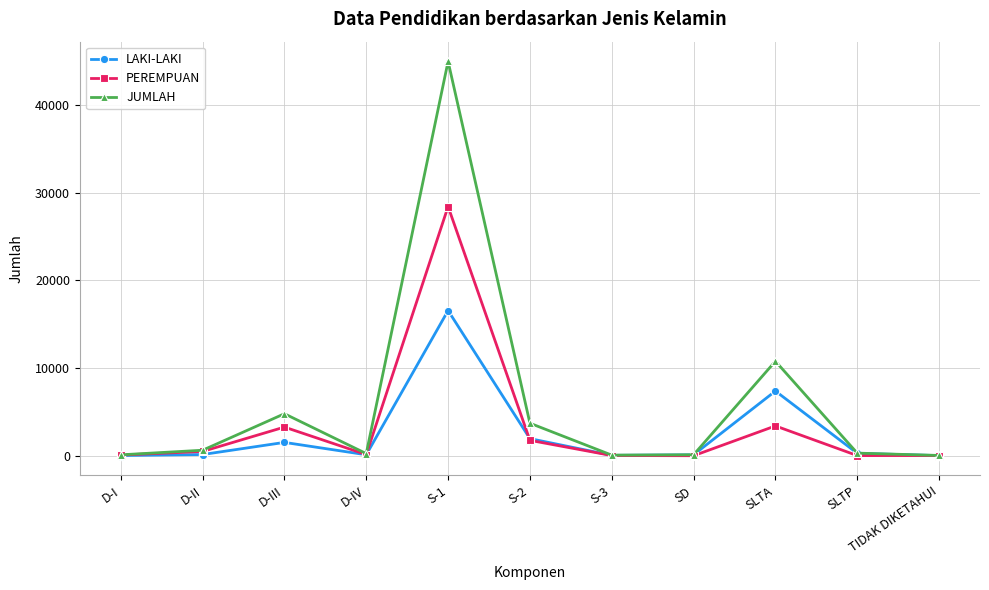

Count the number of categories in the chart.

11